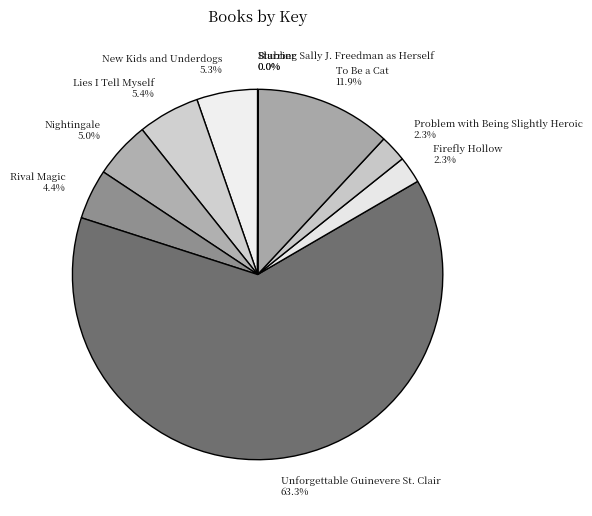

To the nearest percent, what is the average slice percentage?

10%